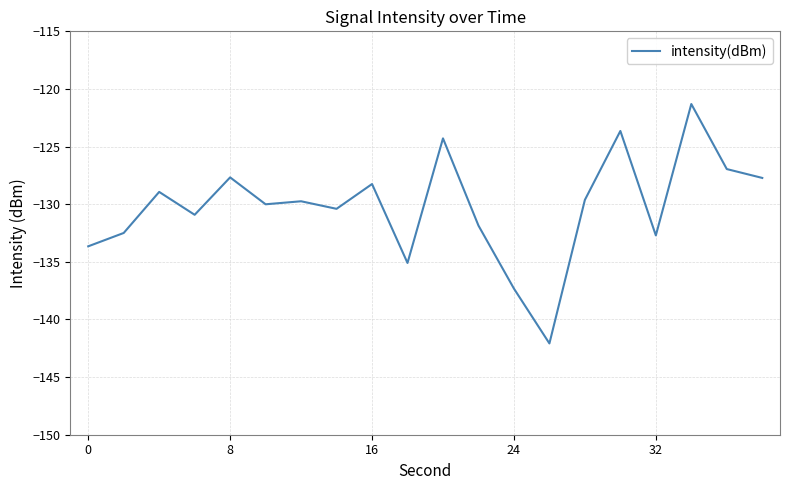

What is the smallest value displayed?

-142.1